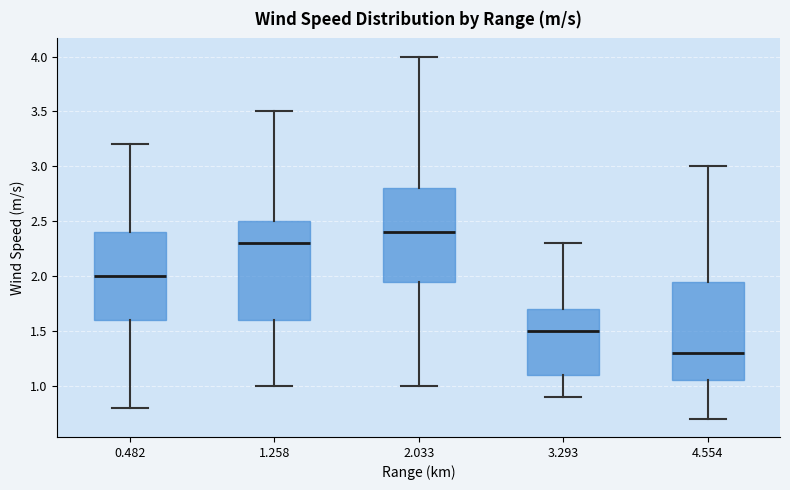

Reading left to right, read every box against the y-axis: the position of its median line, the range the box covers, and the ends of its whiskers. The values are not printed on the chart, so give them approximately, as read against the axis.

0.482: median 2.00, box 1.60 to 2.40, whiskers 0.80 to 3.20
1.258: median 2.30, box 1.60 to 2.50, whiskers 1.00 to 3.50
2.033: median 2.40, box 1.95 to 2.80, whiskers 1.00 to 4.00
3.293: median 1.50, box 1.10 to 1.70, whiskers 0.90 to 2.30
4.554: median 1.30, box 1.05 to 1.95, whiskers 0.70 to 3.00